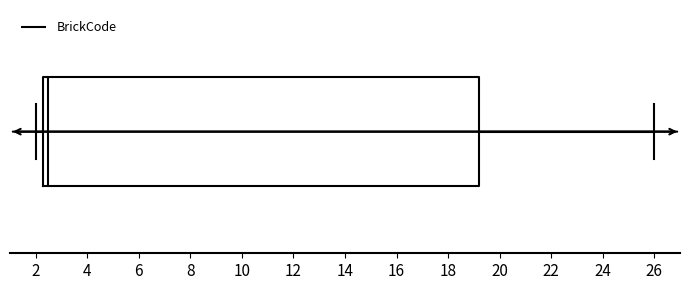

Transcribe this box plot: give where the median line is, the range the box spans, and where the two whiskers end, as read against the x-axis. The values are not printed on the chart, so give them approximately, as read against the axis.

median 2.4, box 2.2 to 19.2, whiskers 2.0 to 26.0